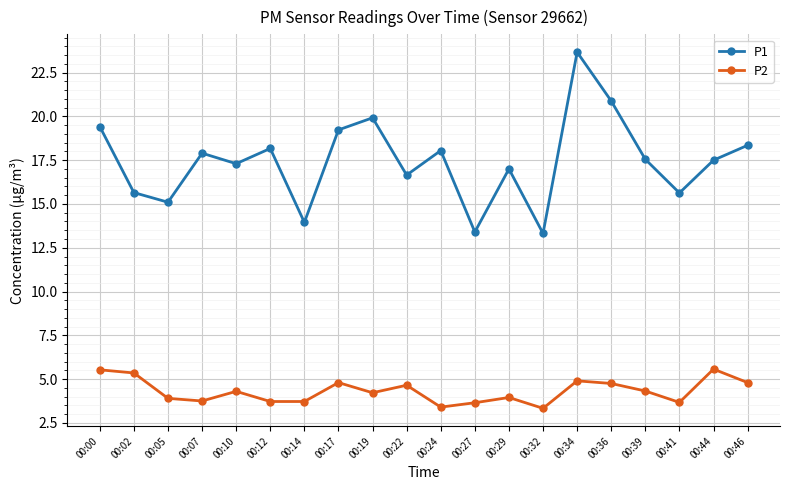

Which series has the widest spread of values?

P1